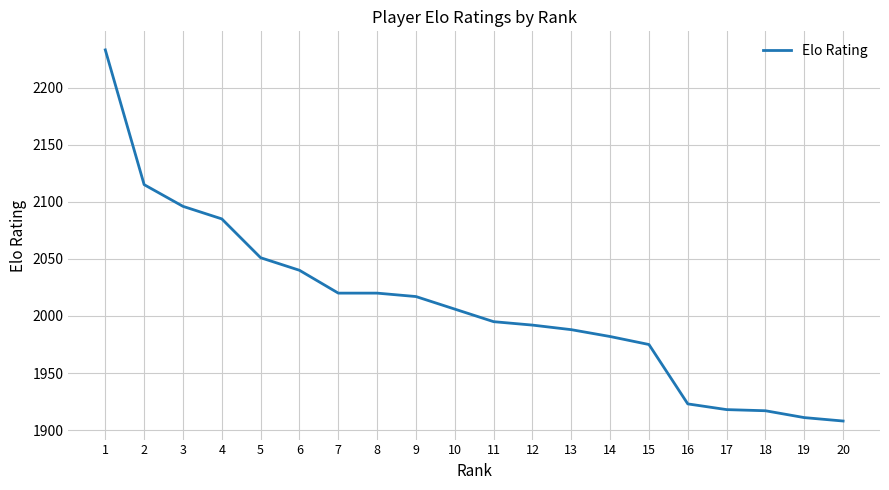

How many lines are shown in the chart?

1